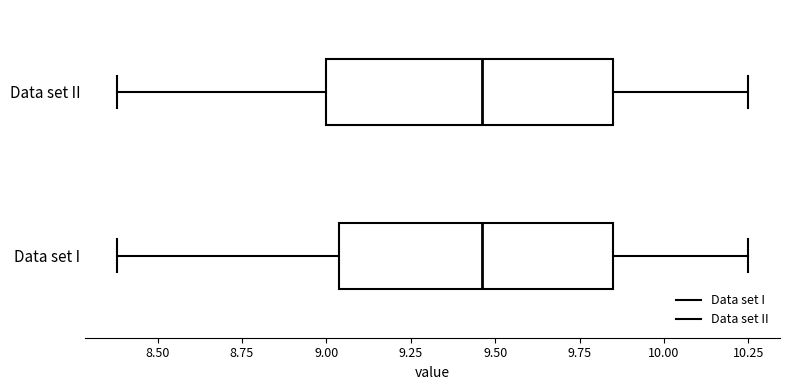

Reading bottom to top, read every box against the x-axis: the position of its median line, the range the box covers, and the ends of its whiskers. The values are not printed on the chart, so give them approximately, as read against the axis.

Data set I: median 9.45, box 9.05 to 9.85, whiskers 8.40 to 10.25
Data set II: median 9.45, box 9.00 to 9.85, whiskers 8.40 to 10.25